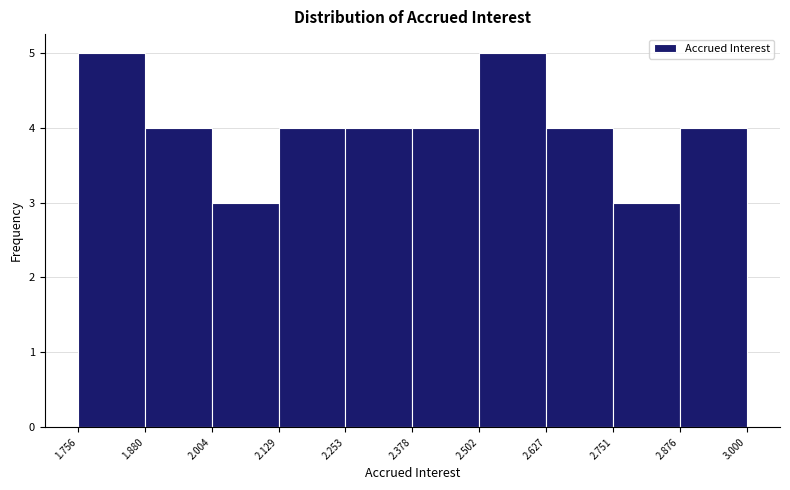

What is the height of the bar covering 2.129 to 2.253 on the x-axis? The values are not printed on the chart, so give them approximately, as read against the axis.

4